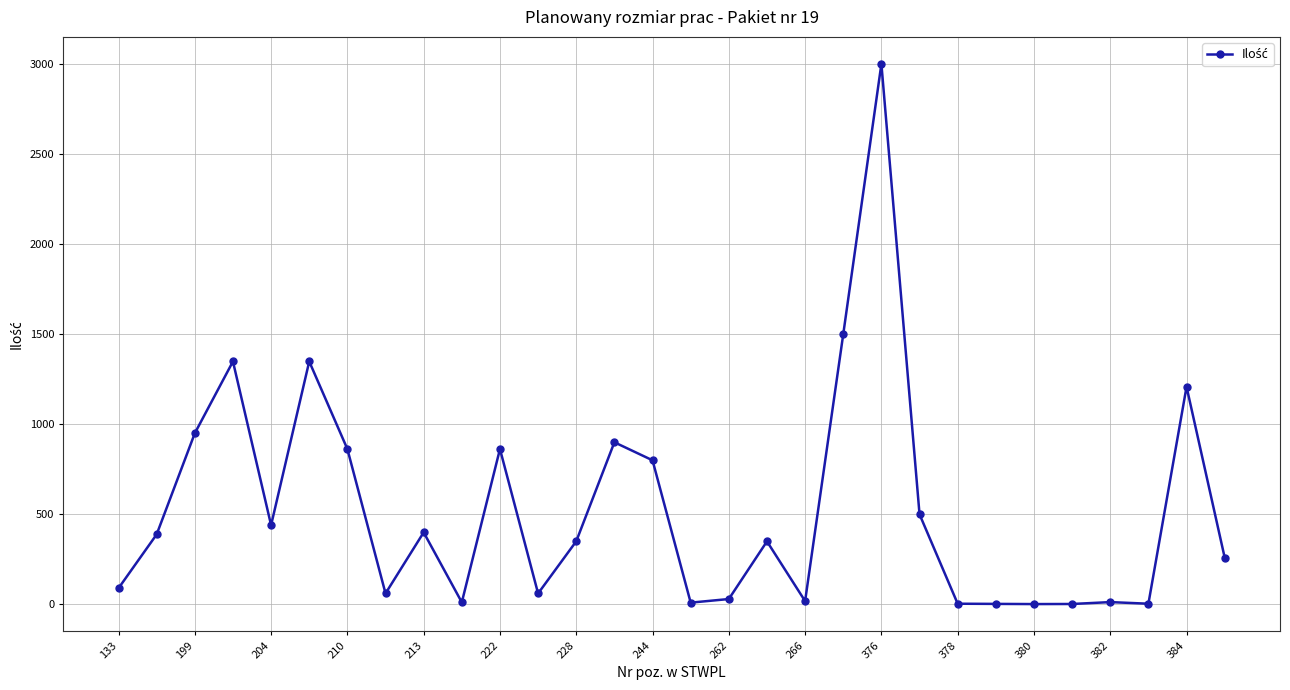

What is the maximum value shown in the chart?

3000.0